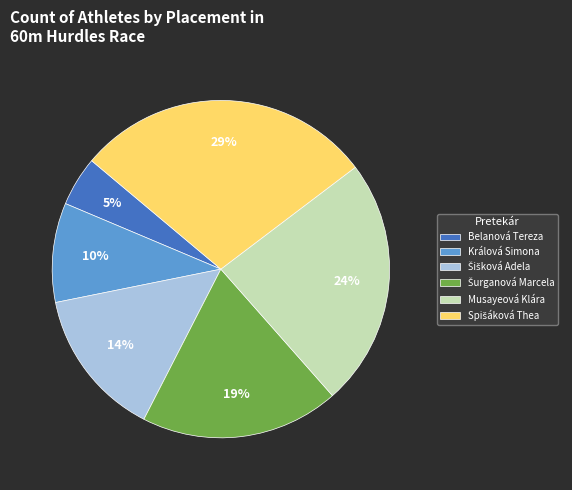

Which slice is the smallest?

Belanová Tereza